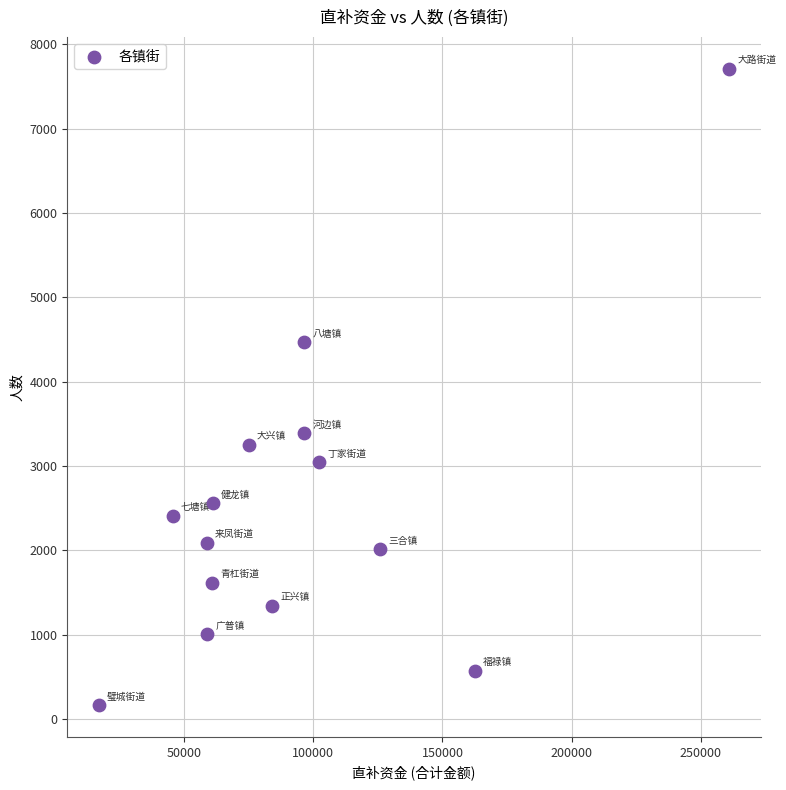

What is the range of Y values (max minus min)?

7542